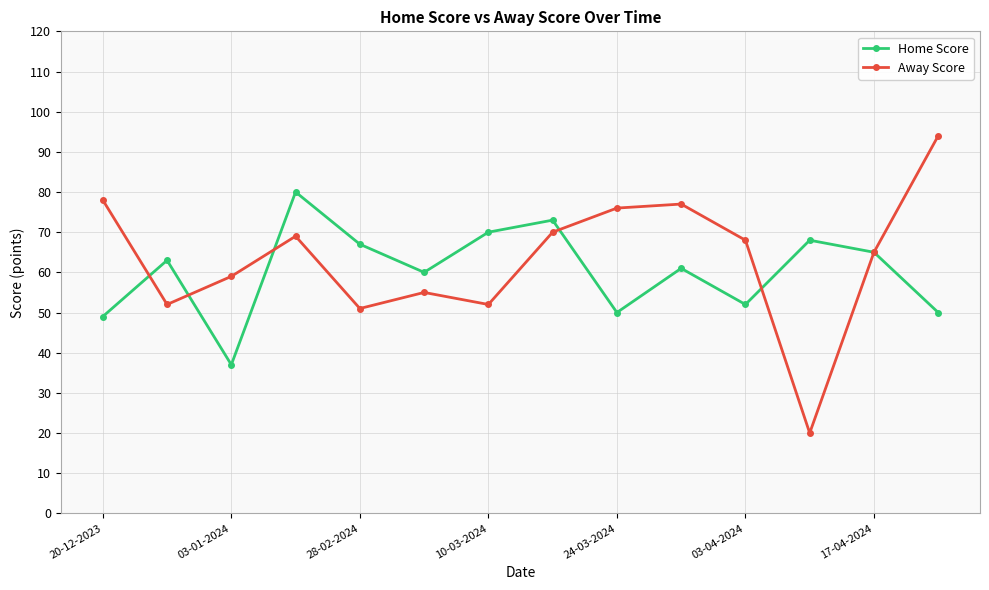

How many data points does each series have?

14